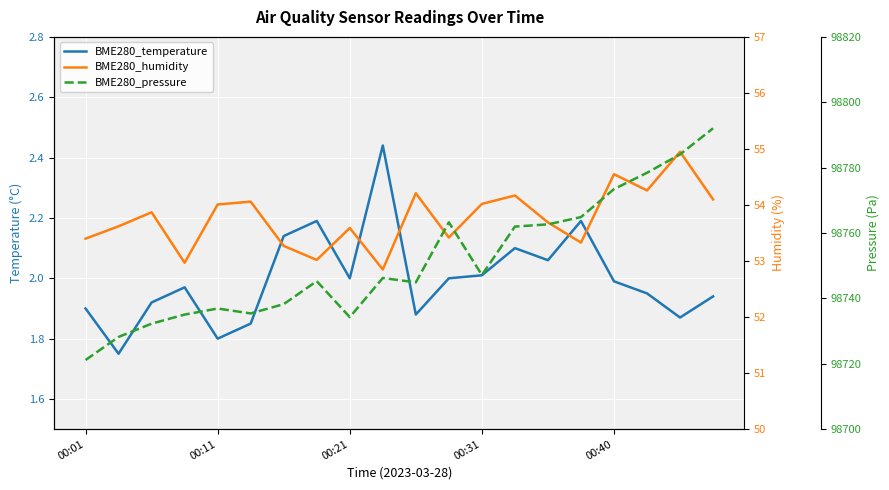

At 15, list the series in order from smallest to largest.

BME280_temperature, BME280_humidity, BME280_pressure